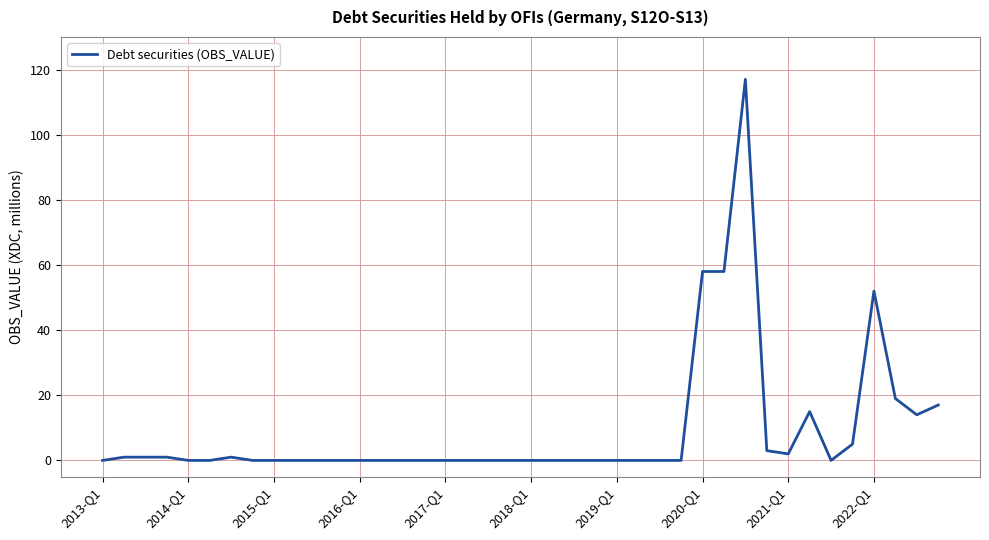

Is this an area chart (filled region under the line)?

No